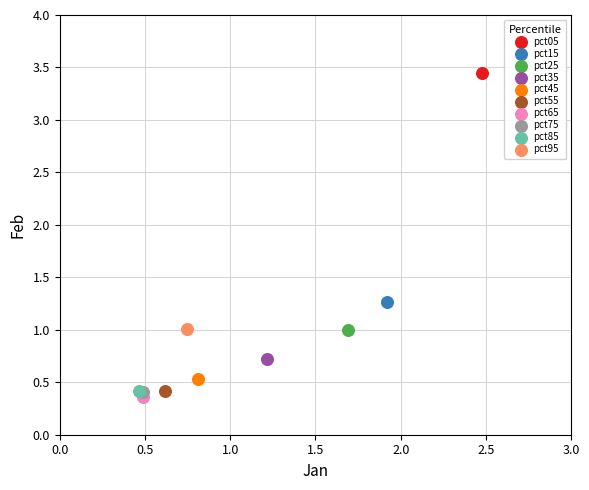

Which series contains the lowest Y value?

pct65